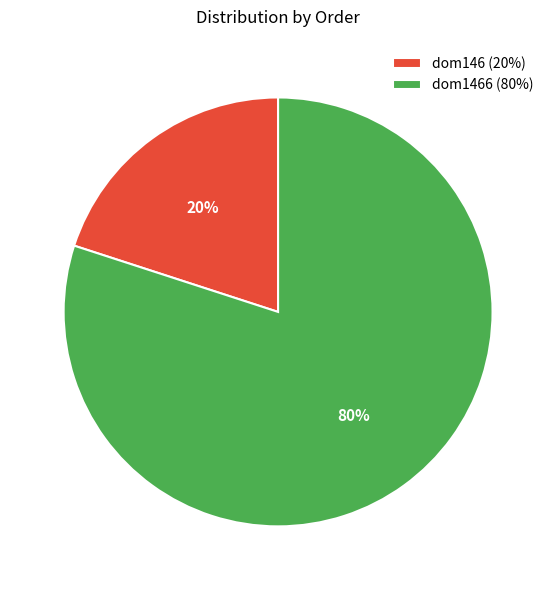

Is it true that dom146 (20%) is 20% of the pie?

True